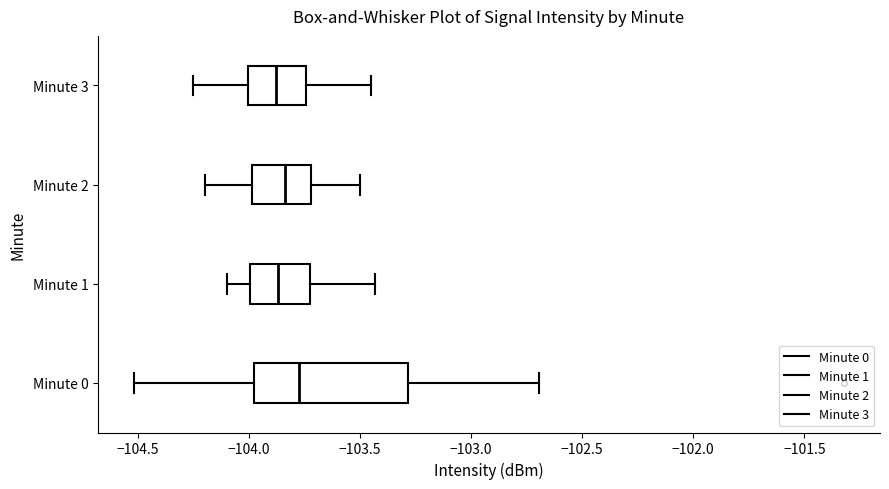

Which box is the widest, from its left edge to its right edge?

Minute 0